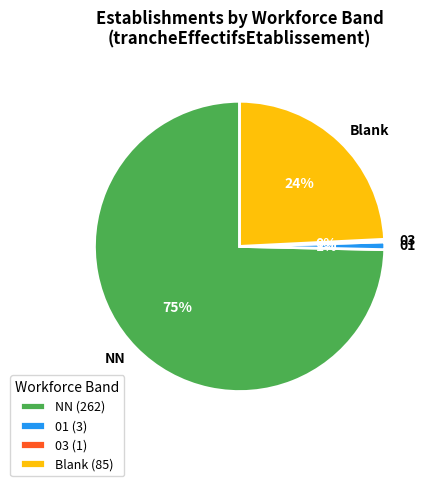

What percentage is the NN slice, to the nearest percent?

75%